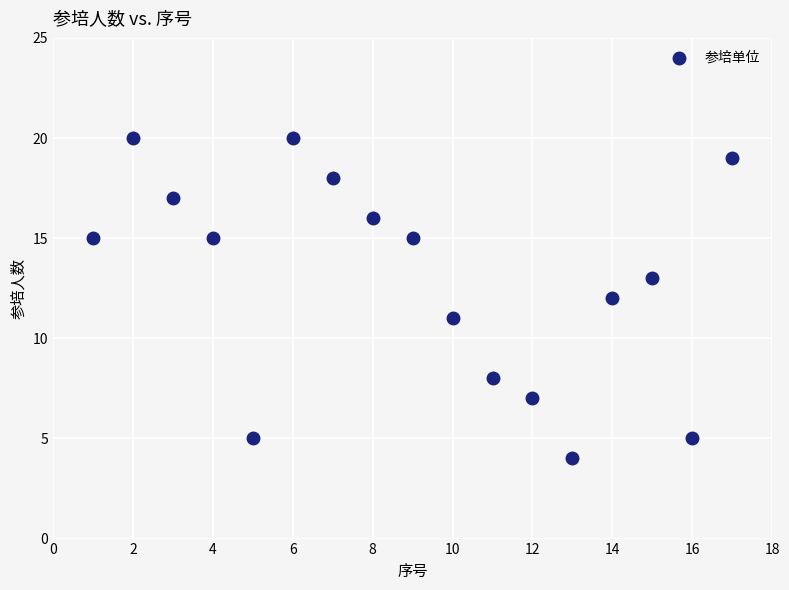

What is the range of X values (max minus min)?

16